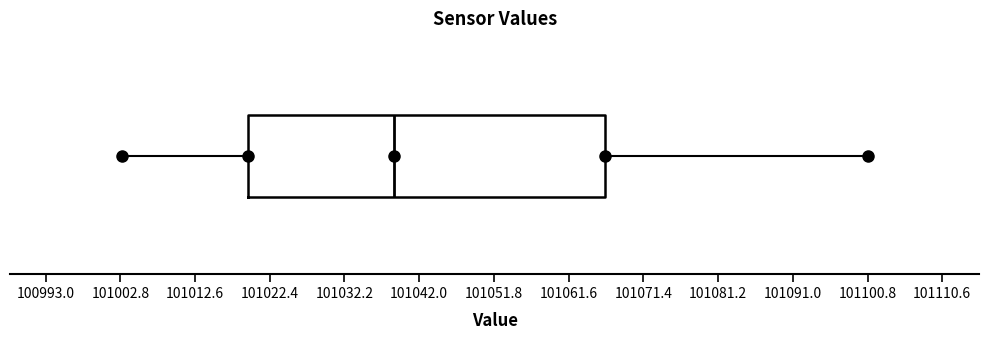

Transcribe this box plot: give where the median line is, the range the box spans, and where the two whiskers end, as read against the x-axis. The values are not printed on the chart, so give them approximately, as read against the axis.

median 101039, box 101020 to 101066, whiskers 101003 to 101101